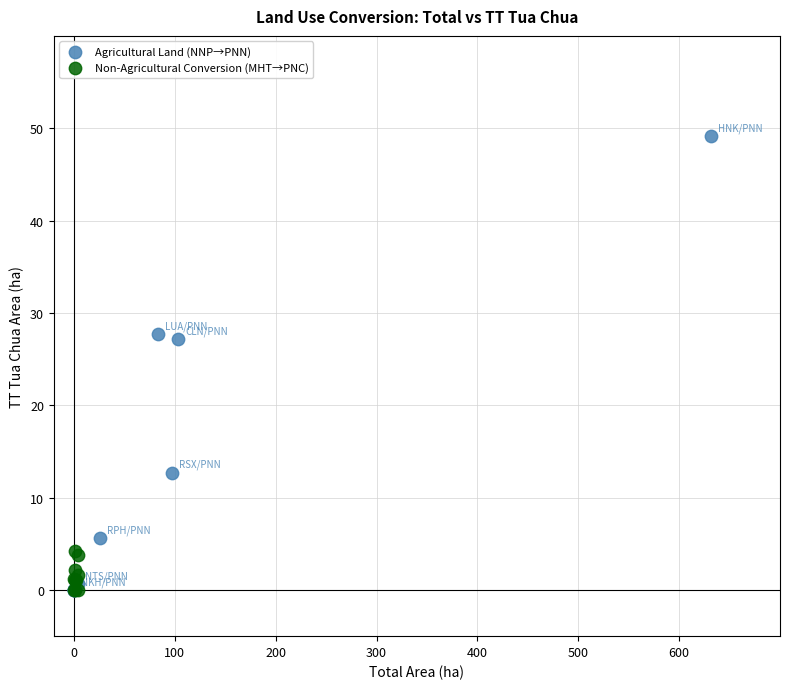

Which series contains the highest Y value?

Agricultural Land (NNP→PNN)